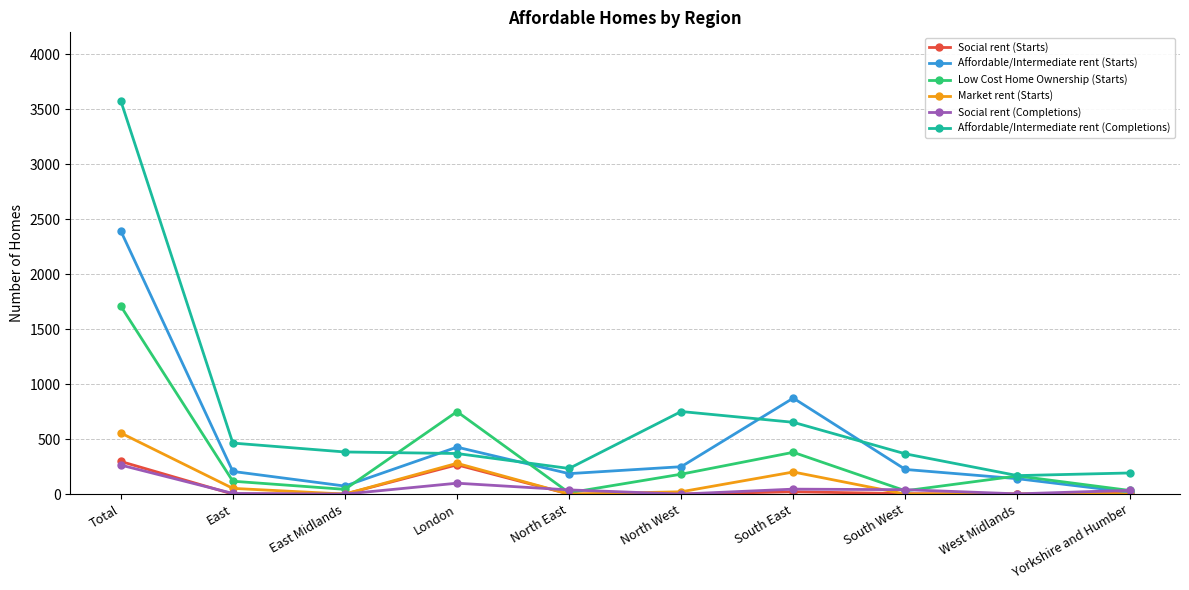

What is the label of the 7th point from the right?

London